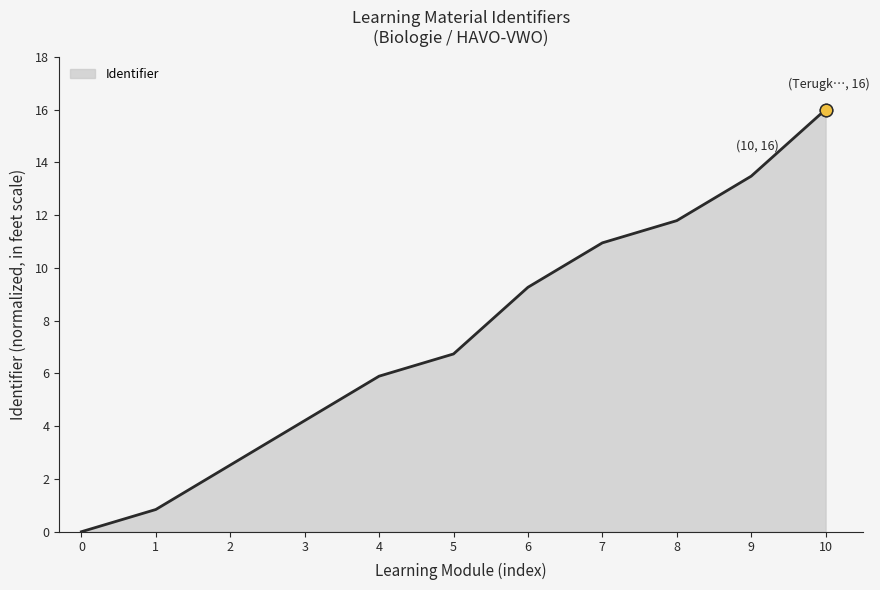

How many lines are shown in the chart?

1